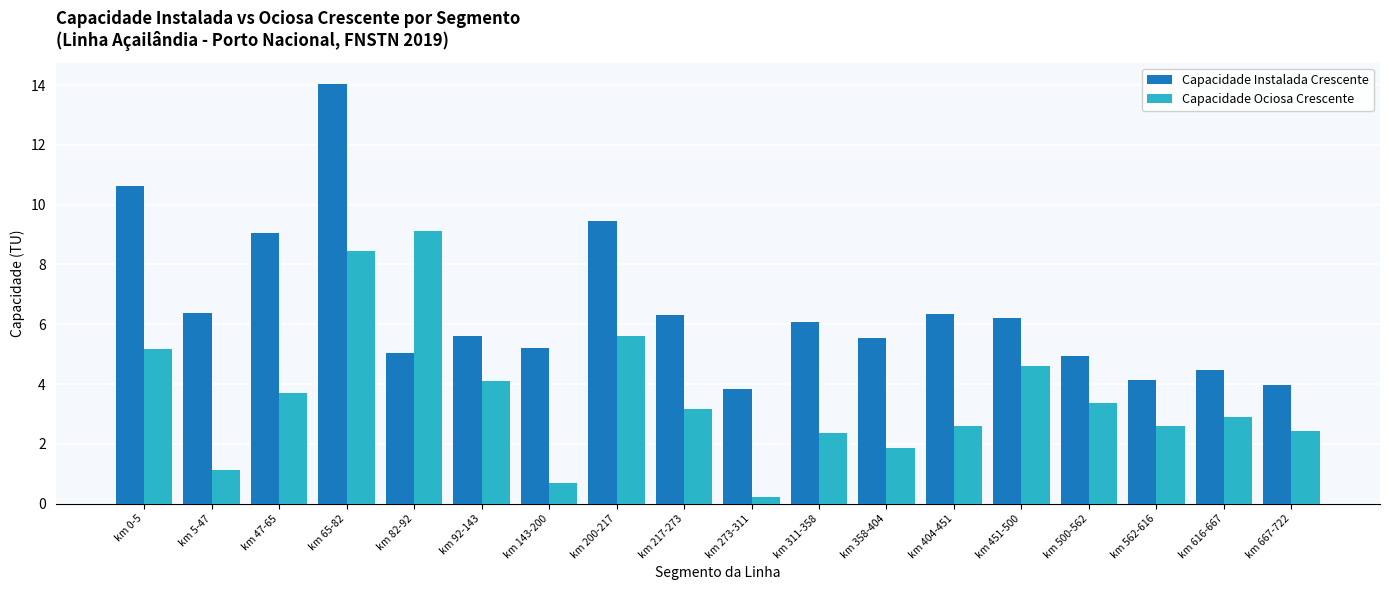

Which series has the largest total across all categories?

Capacidade Instalada Crescente